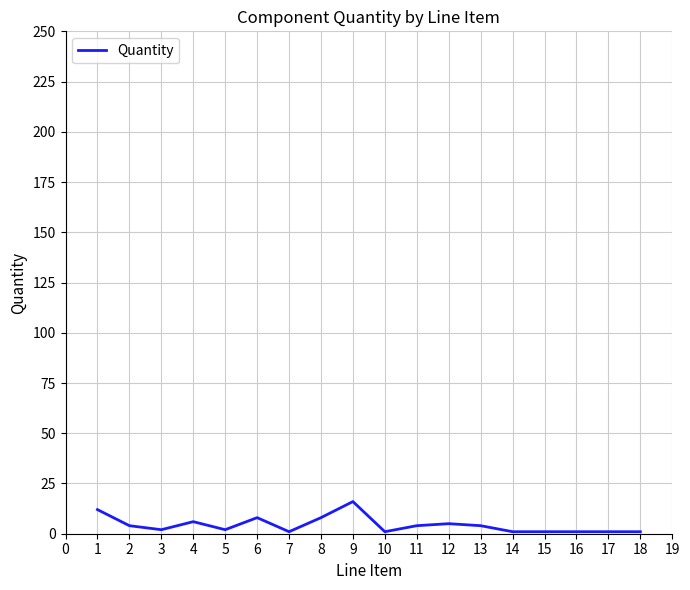

True or false: the data shows 8 at 6.

True